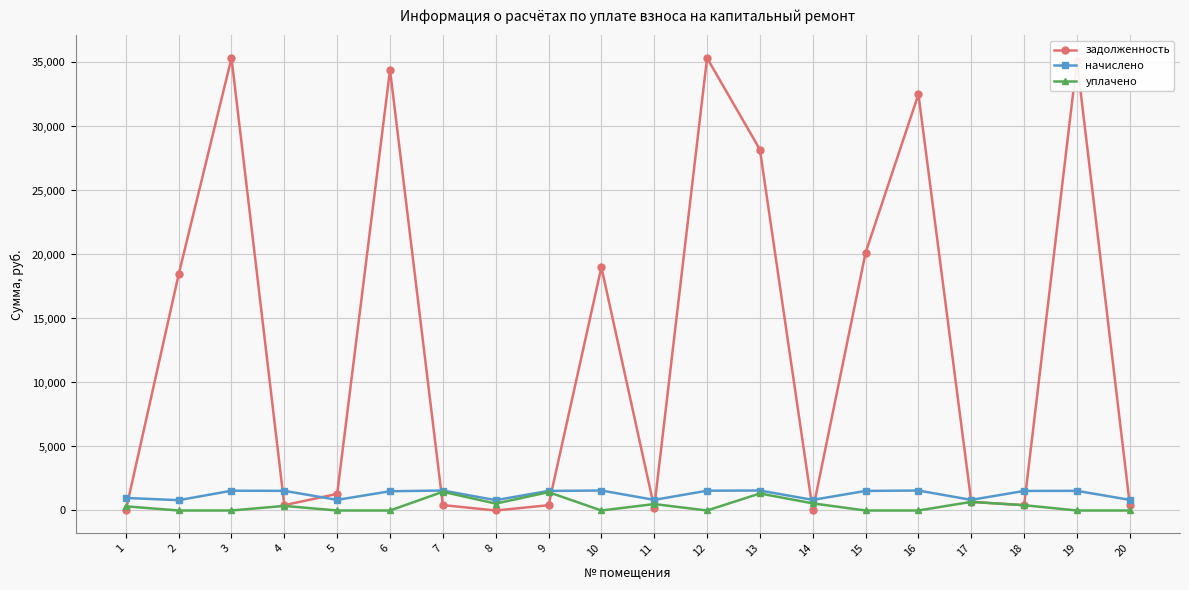

What are all the series names shown in the legend?

задолженность, начислено, уплачено